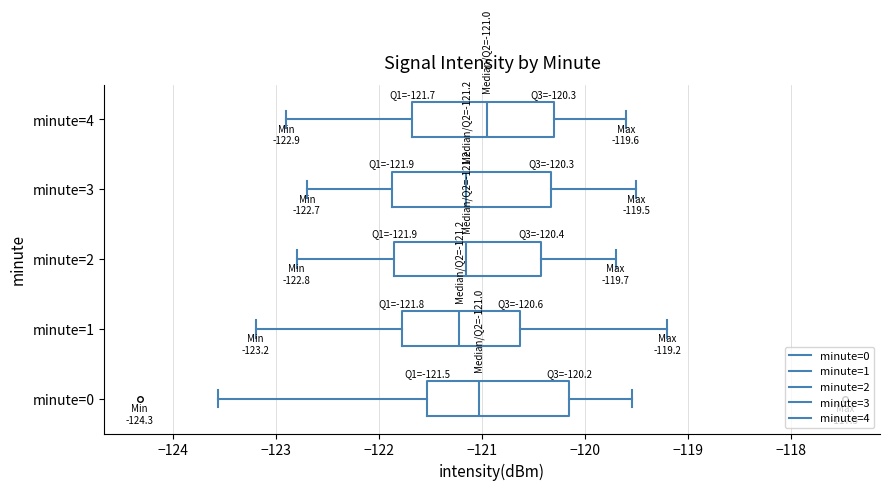

Which box is the widest, from its left edge to its right edge?

minute=3